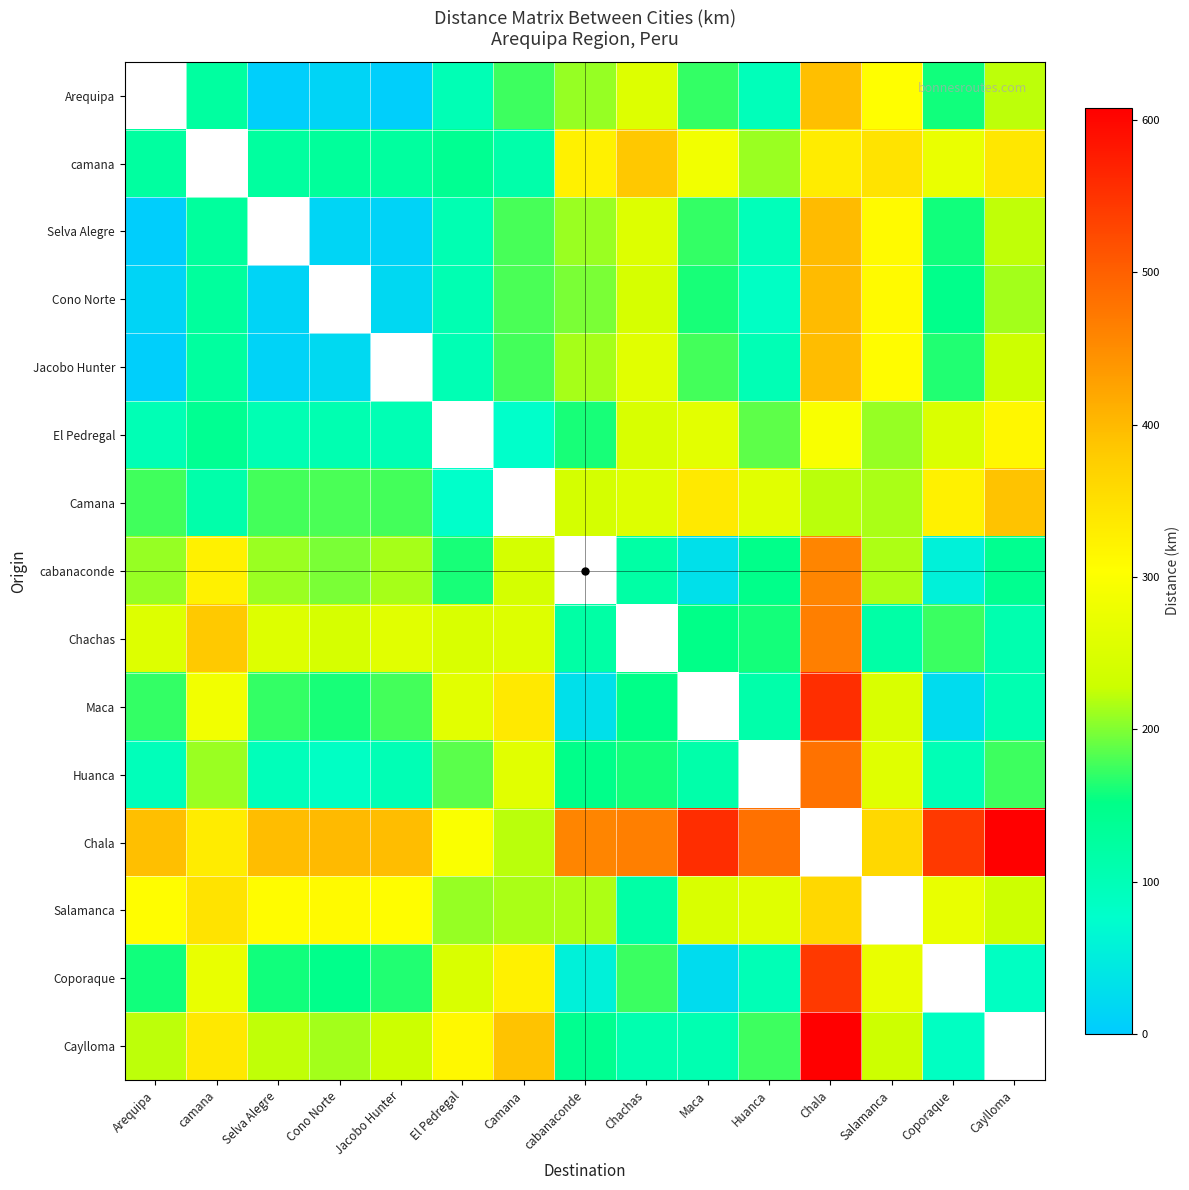

How many distinct data groups are displayed?

15